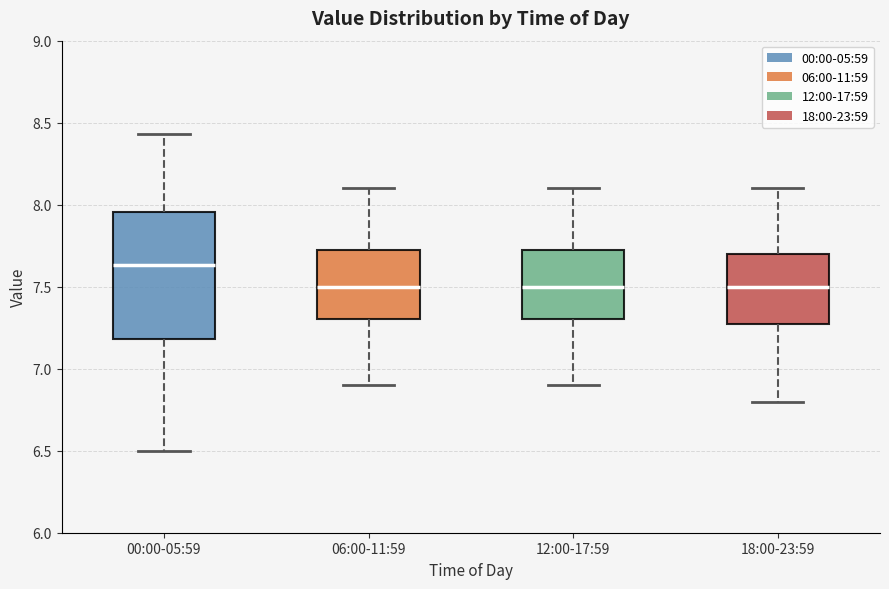

Reading left to right, read every box against the y-axis: the position of its median line, the range the box covers, and the ends of its whiskers. The values are not printed on the chart, so give them approximately, as read against the axis.

00:00-05:59: median 7.65, box 7.20 to 7.95, whiskers 6.50 to 8.45
06:00-11:59: median 7.50, box 7.30 to 7.75, whiskers 6.90 to 8.10
12:00-17:59: median 7.50, box 7.30 to 7.75, whiskers 6.90 to 8.10
18:00-23:59: median 7.50, box 7.30 to 7.70, whiskers 6.80 to 8.10